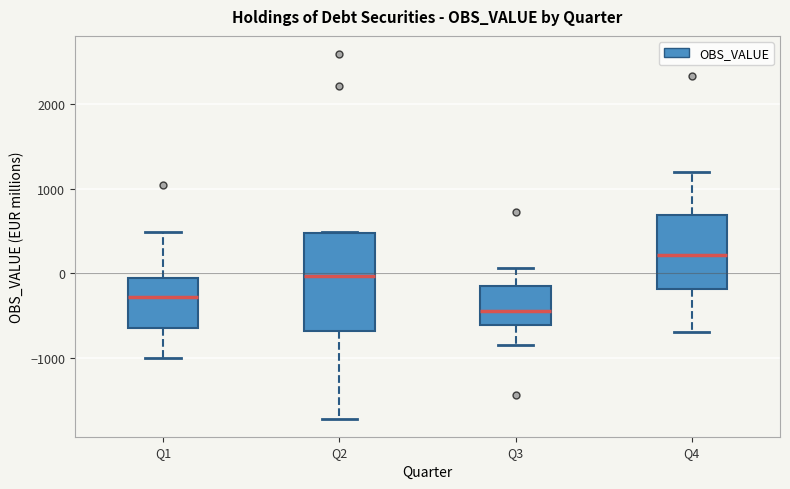

Where does the median line of the box for Q1 sit on the y-axis? The values are not printed on the chart, so give them approximately, as read against the axis.

-300